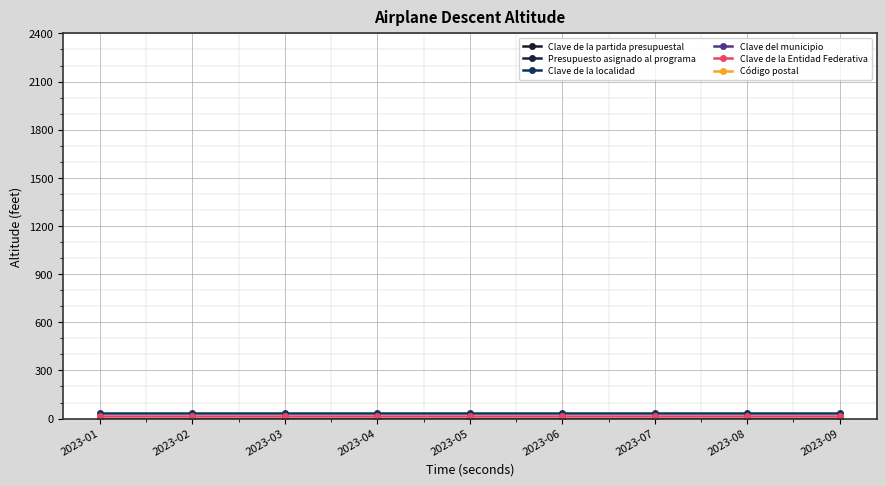

At which category is the sum across all series the highest?

2023-01